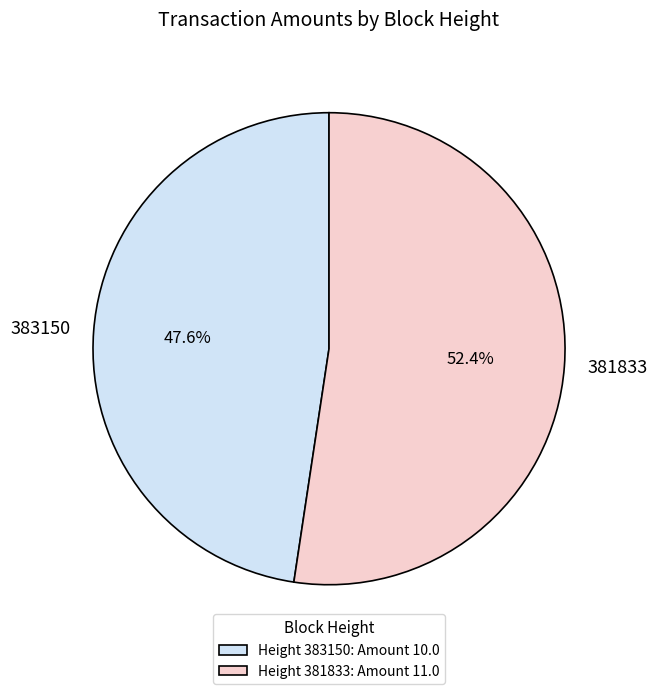

To the nearest percent, what percentage of the pie is 383150?

48%